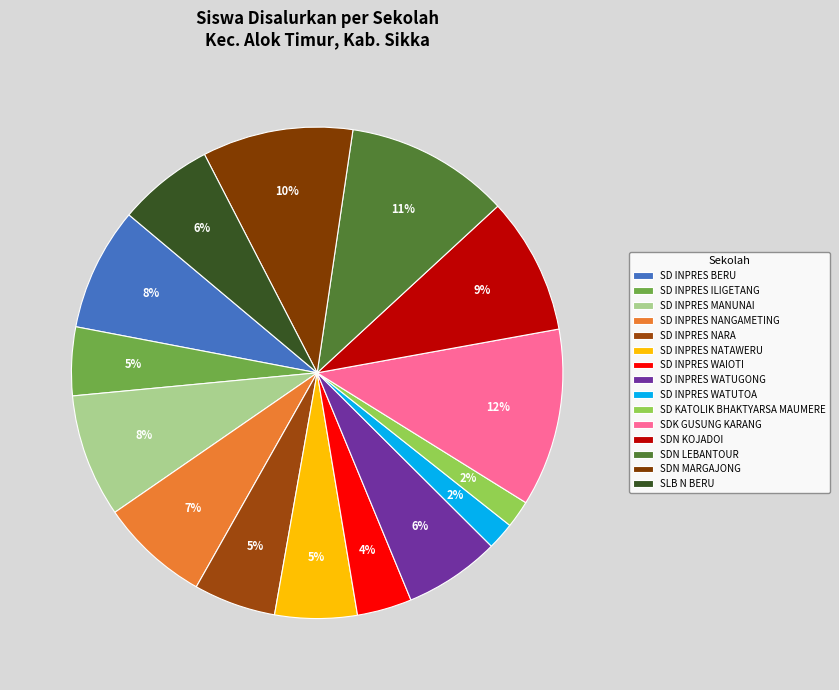

The SD INPRES ILIGETANG slice represents 5% of the pie. True or false?

True